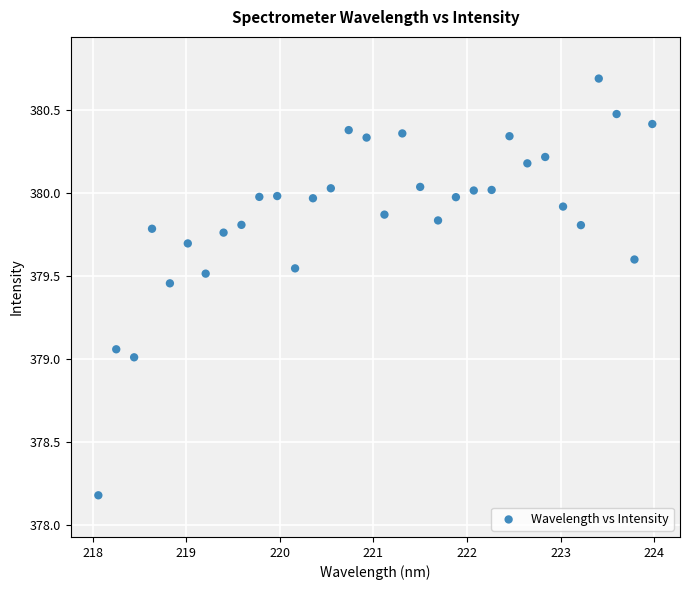

What is the range of Y values (max minus min)?

2.5